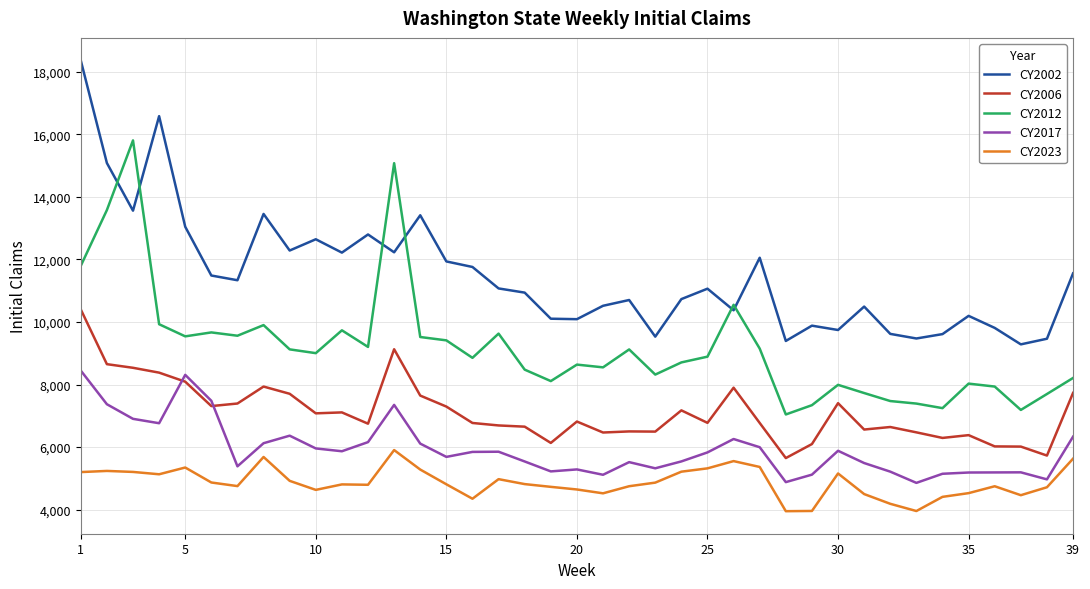

What is the minimum value for CY2006?

5650